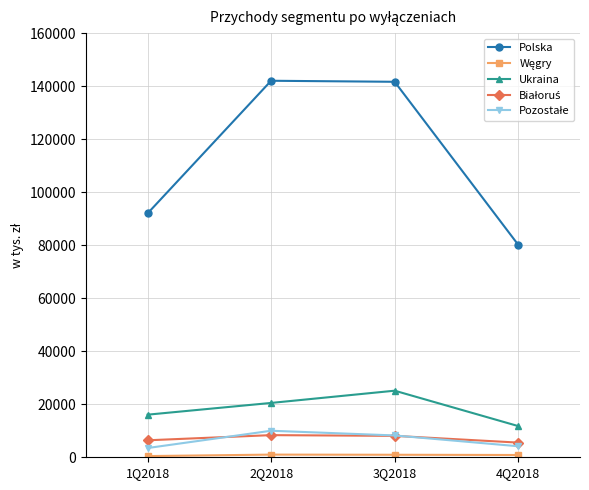

What is the spread (max minus min) of values at 1Q2018?

91528